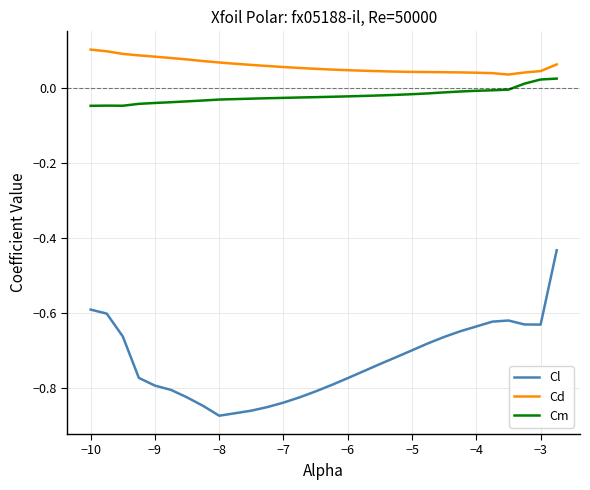

List the series in order of their peak value, lowest first.

Cl, Cm, Cd